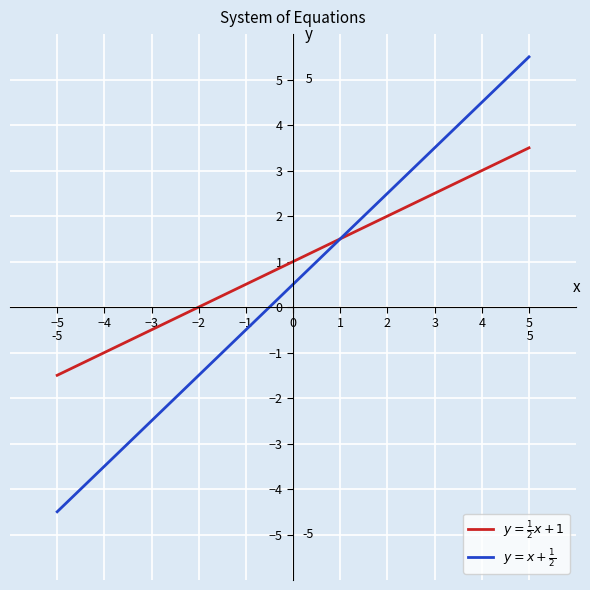

How many lines are shown in the chart?

2